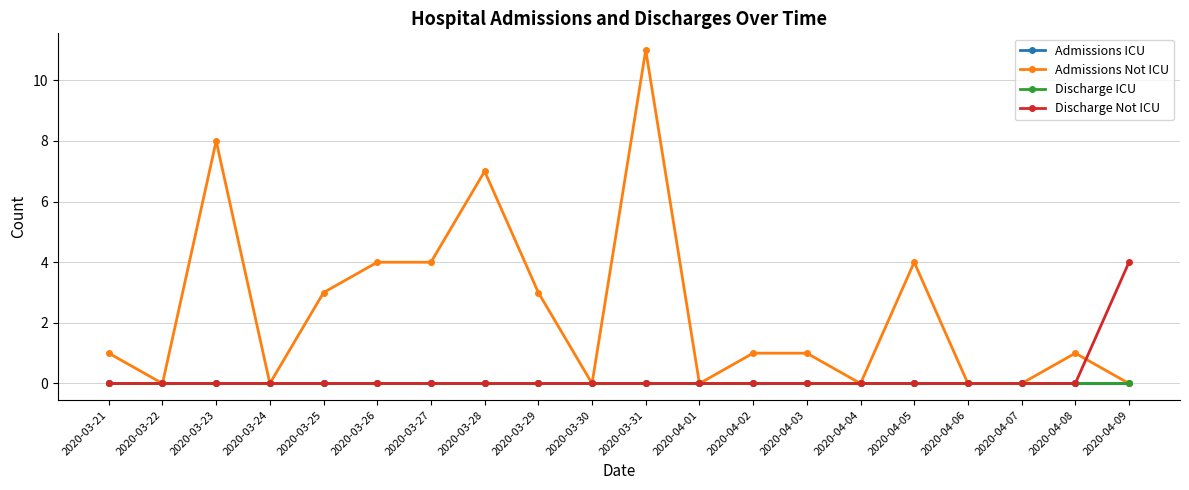

True or false: Discharge ICU has more than 2 points higher than both neighbors.

False